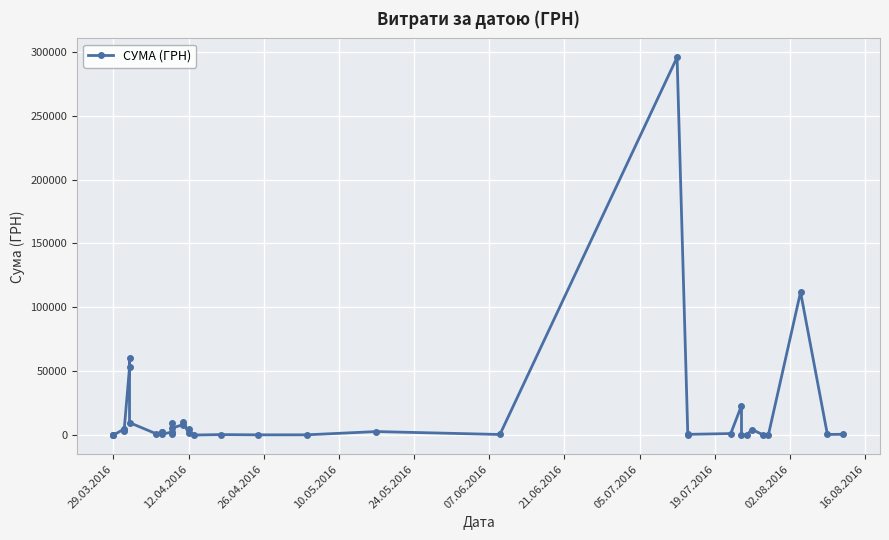

How many lines are shown in the chart?

1